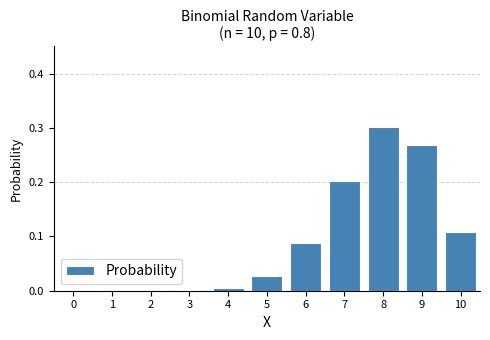

The value at 5 is 0.0. True or false?

True